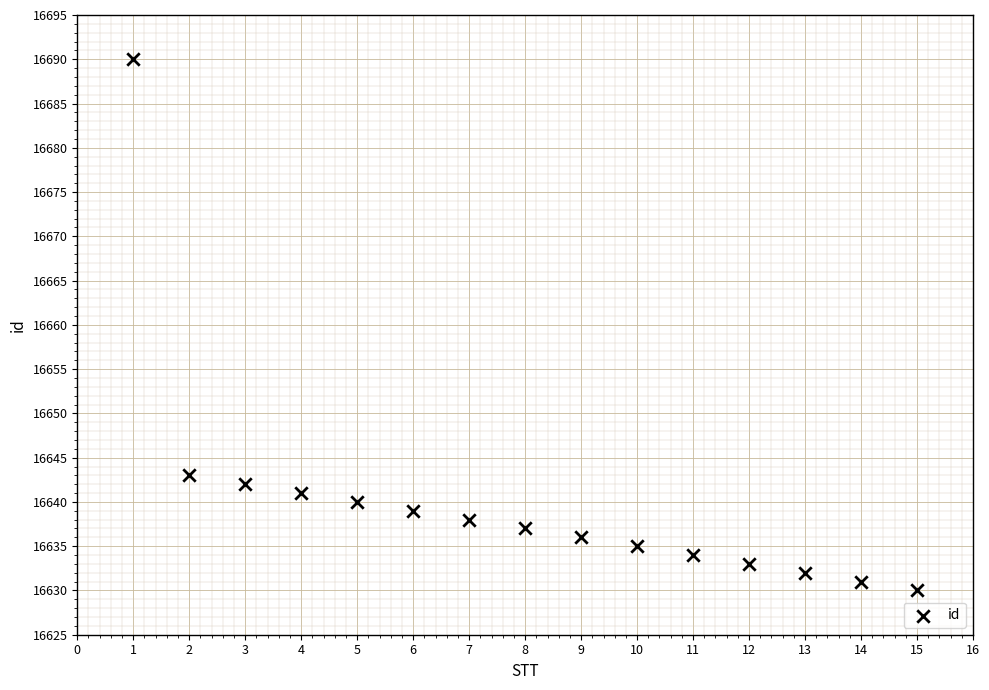

What is the range of Y values (max minus min)?

60